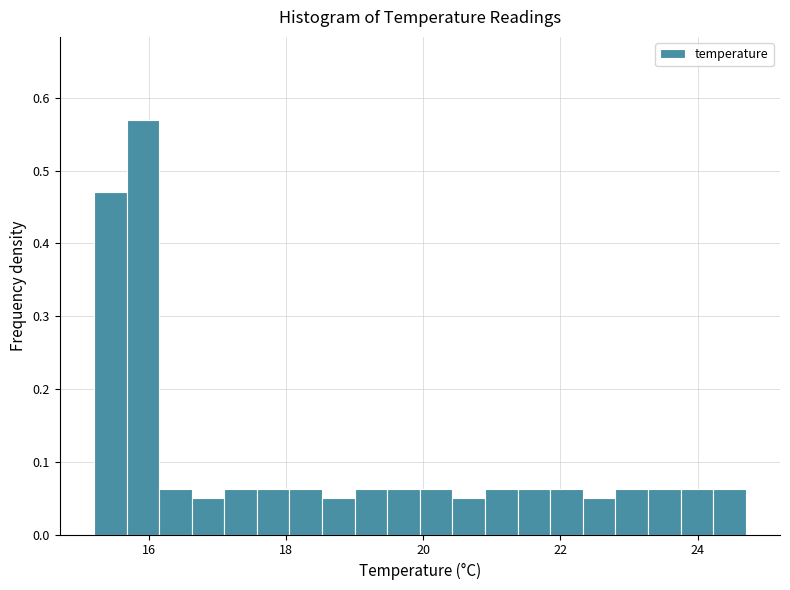

Read against the x-axis, roughly where is the centre of the tallest bar?

16.0